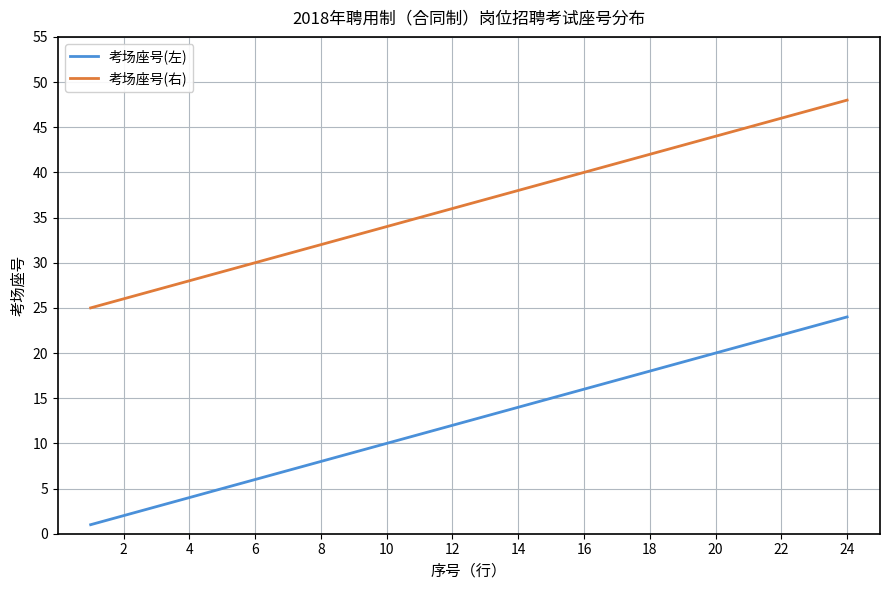

Reading left to right, transcribe all the data shown in this chart.

考场座号(左): 1	2	3	4	5	6	7	8	9	10	11	12	13	14	15	16	17	18	19	20	21	22	23	24
考场座号(右): 25	26	27	28	29	30	31	32	33	34	35	36	37	38	39	40	41	42	43	44	45	46	47	48